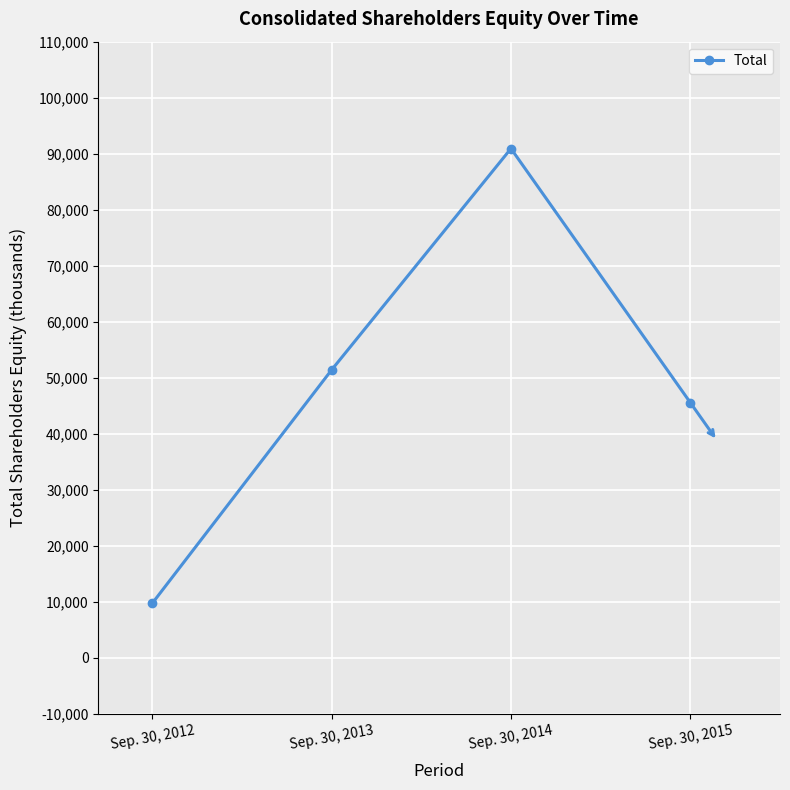

The chart shows a value of 66803 at Sep. 30, 2013. True or false?

False